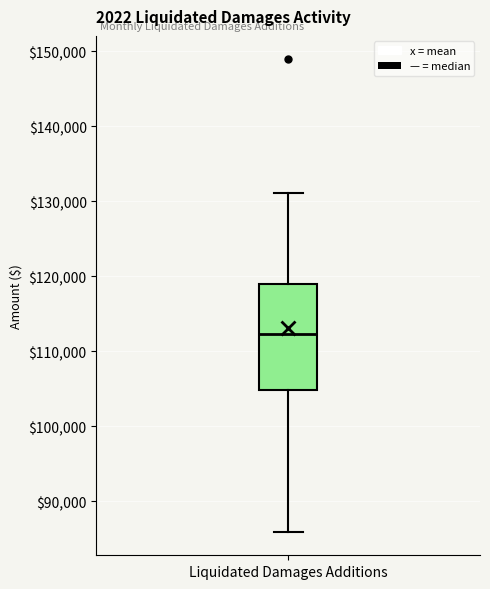

Transcribe this box plot: give where the median line is, the range the box spans, and where the two whiskers end, as read against the y-axis. The values are not printed on the chart, so give them approximately, as read against the axis.

median 112000, box 105000 to 119000, whiskers 86000 to 131000